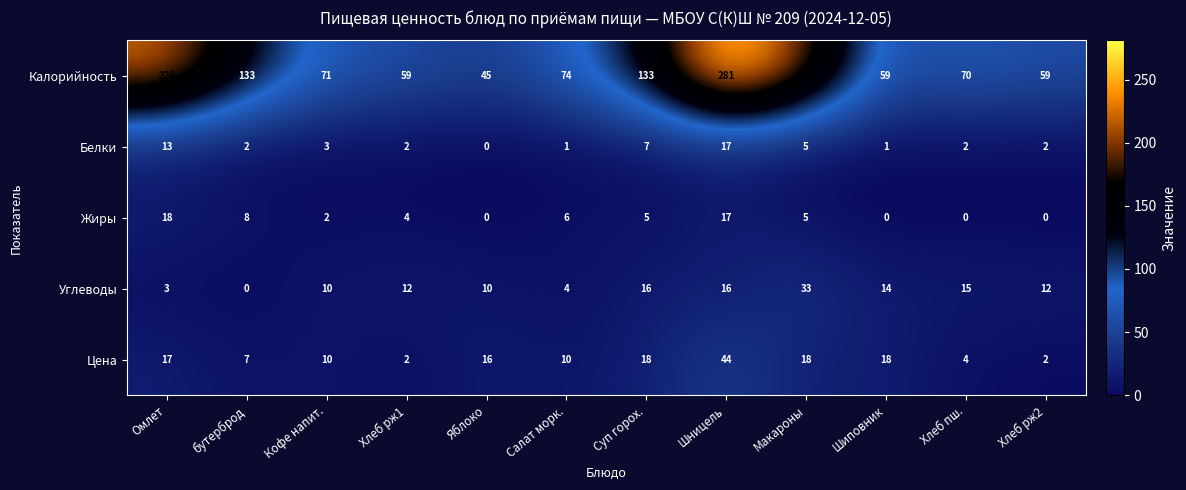

What is the approximate value of Углеводы at Макароны?

33